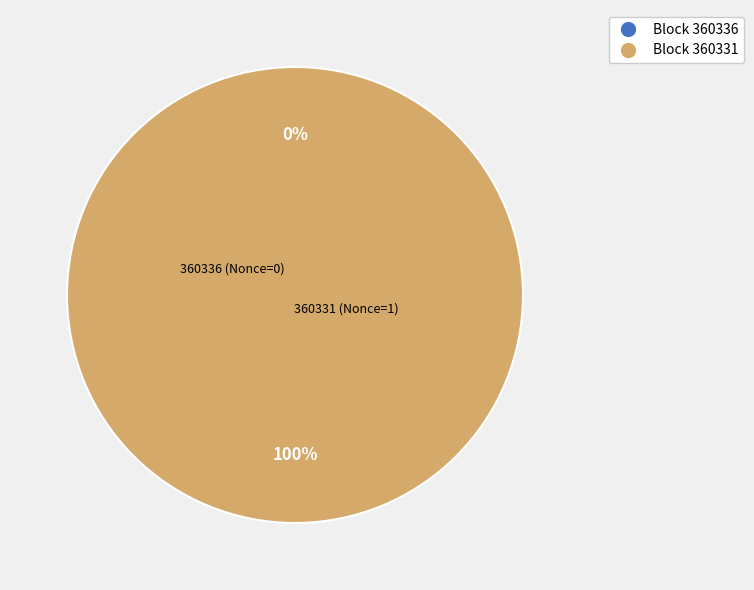

Which category accounts for the majority?

360331